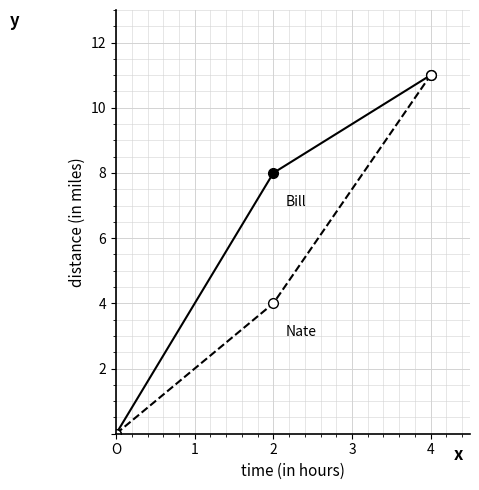

What is the total value across all series at 2?

12